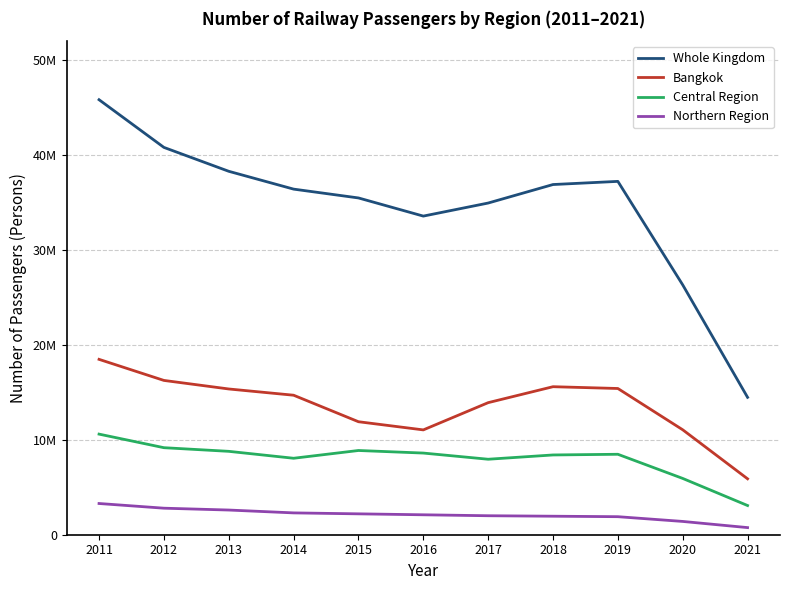

Reading left to right, transcribe all the data shown in this chart.

Whole Kingdom: 2011=45832863	2012=40808592	2013=38291314	2014=36413282	2015=35483322	2016=33570851	2017=34946574	2018=36895992	2019=37228693	2020=26322183	2021=14475009
Bangkok: 2011=18477555	2012=16256982	2013=15356220	2014=14698141	2015=11905307	2016=11044492	2017=13914630	2018=15595411	2019=15406853	2020=11056011	2021=5891052
Central Region: 2011=10600028	2012=9169786	2013=8785453	2014=8056589	2015=8873961	2016=8603927	2017=7952894	2018=8404162	2019=8475767	2020=5930624	2021=3075398
Northern Region: 2011=3289271	2012=2795369	2013=2600766	2014=2300000	2015=2200000	2016=2100000	2017=2000000	2018=1950000	2019=1900000	2020=1400000	2021=750000